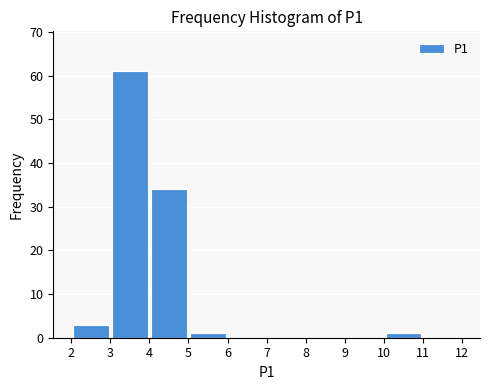

How tall is the bar that spans 2 to 3 on the x-axis? The values are not printed on the chart, so give them approximately, as read against the axis.

3